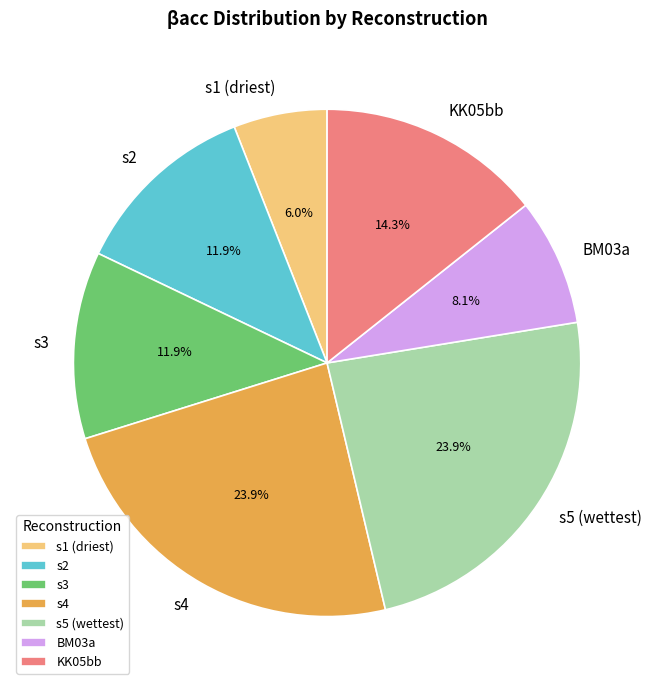

How many segments does this pie chart have?

7